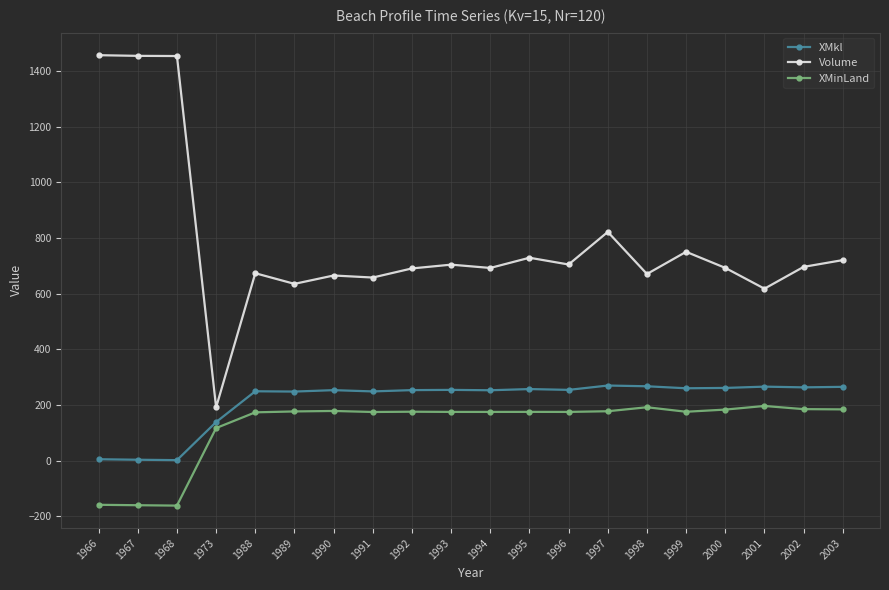

How many series are shown in this chart?

3